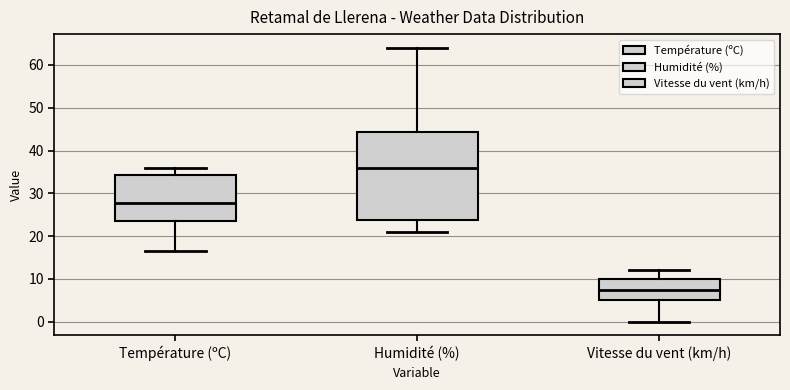

Reading left to right, read every box against the y-axis: the position of its median line, the range the box covers, and the ends of its whiskers. The values are not printed on the chart, so give them approximately, as read against the axis.

Température (ºC): median 28, box 24 to 34, whiskers 17 to 36
Humidité (%): median 36, box 24 to 44, whiskers 21 to 64
Vitesse du vent (km/h): median 8, box 5 to 10, whiskers 0 to 12